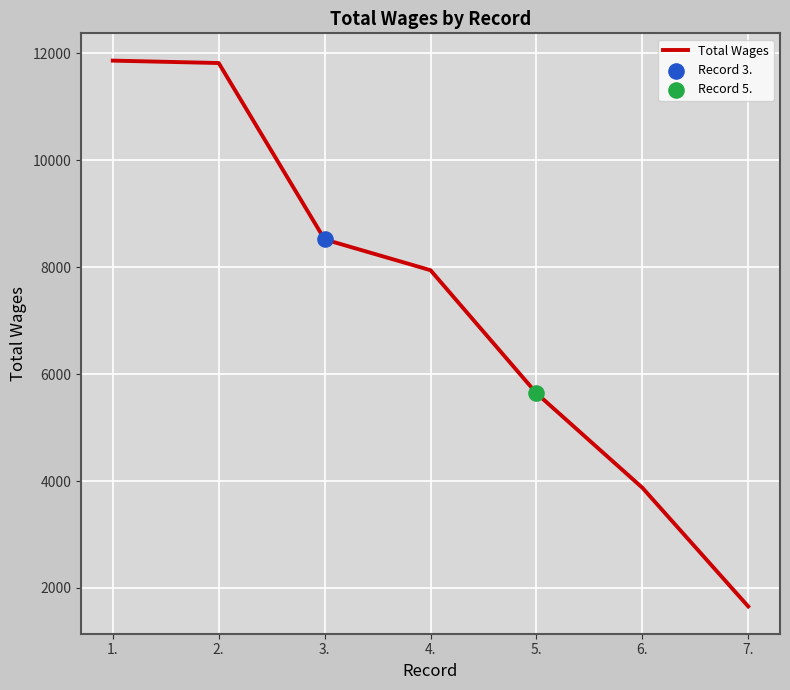

Which has a higher value, 4. or 6.?

4.